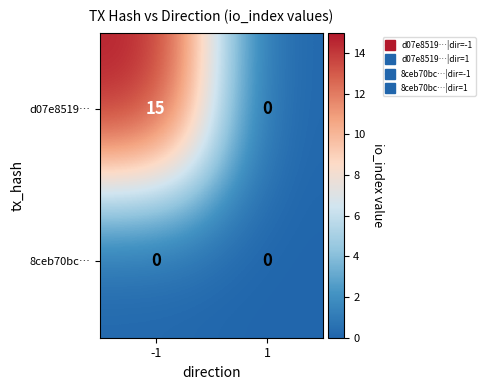

Reading right to left, list all the values displayed in this chart.

d07e8519…: 0	15
8ceb70bc…: 0	0